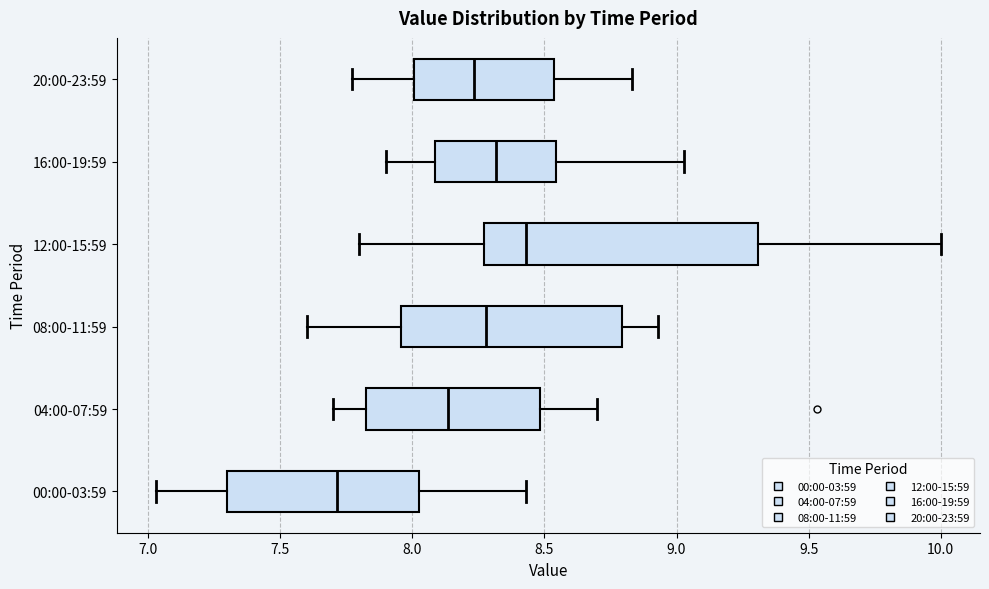

Which box is the widest, from its left edge to its right edge?

12:00-15:59